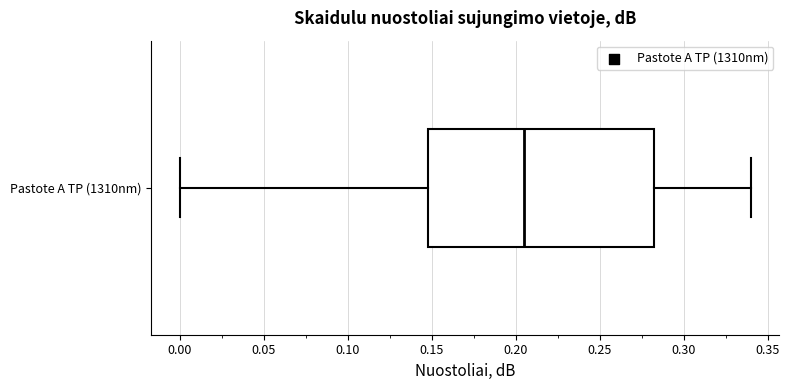

Where does the right whisker of the box for Pastote A TP (1310nm) end on the x-axis? The values are not printed on the chart, so give them approximately, as read against the axis.

0.340